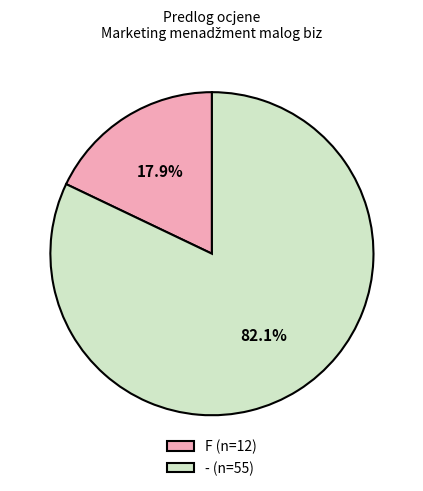

Is the sum of F and - greater than half?

Yes